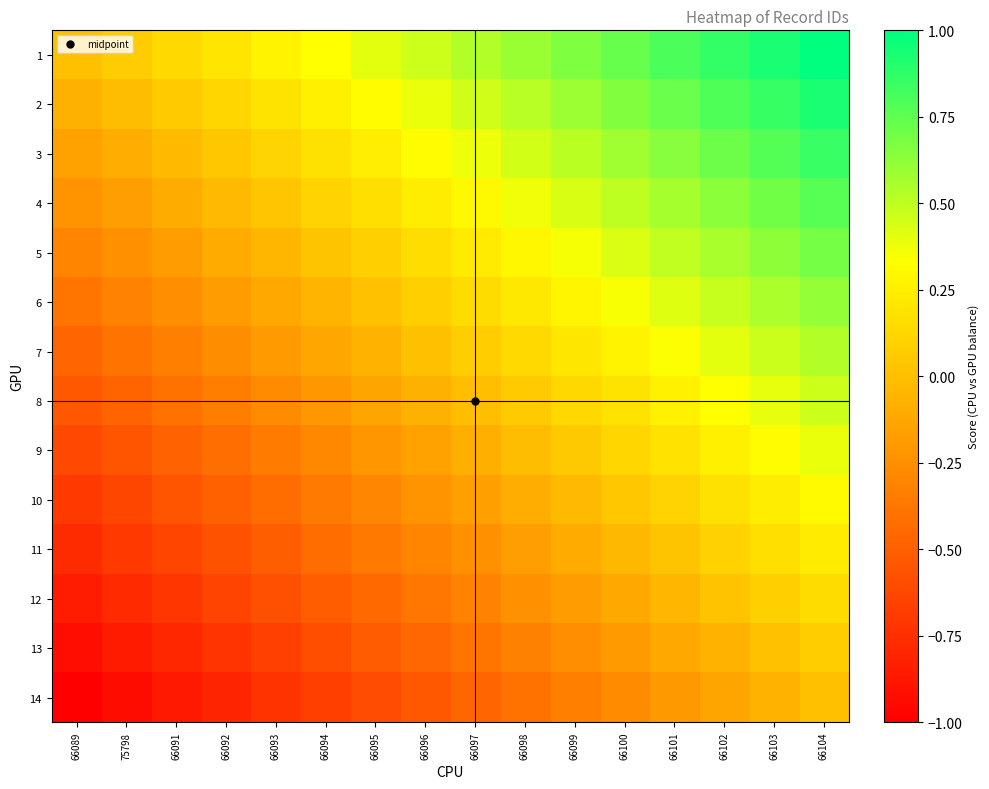

Which label corresponds to the largest value in the chart?

66104